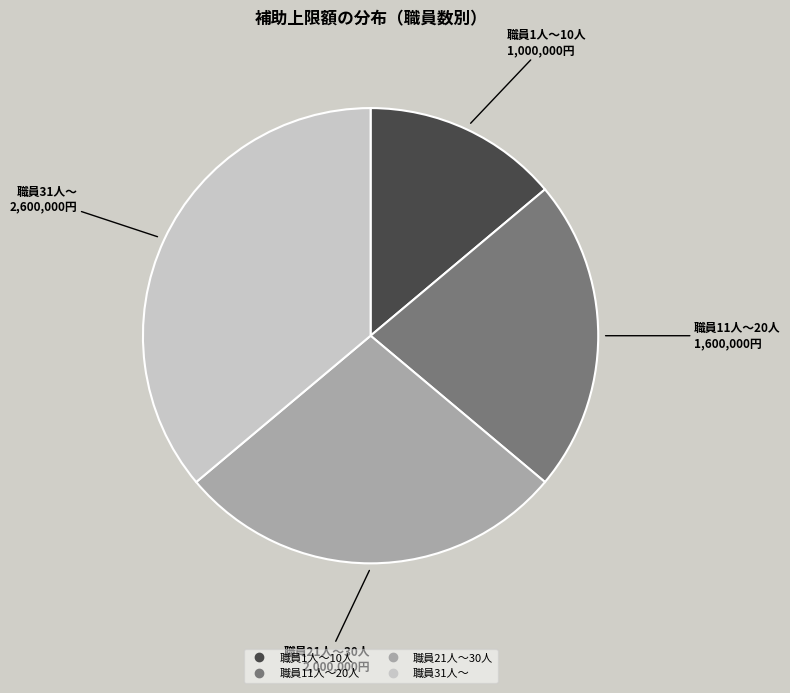

Rank the categories by value from lowest to highest.

職員1人～10人, 職員11人～20人, 職員21人～30人, 職員31人～